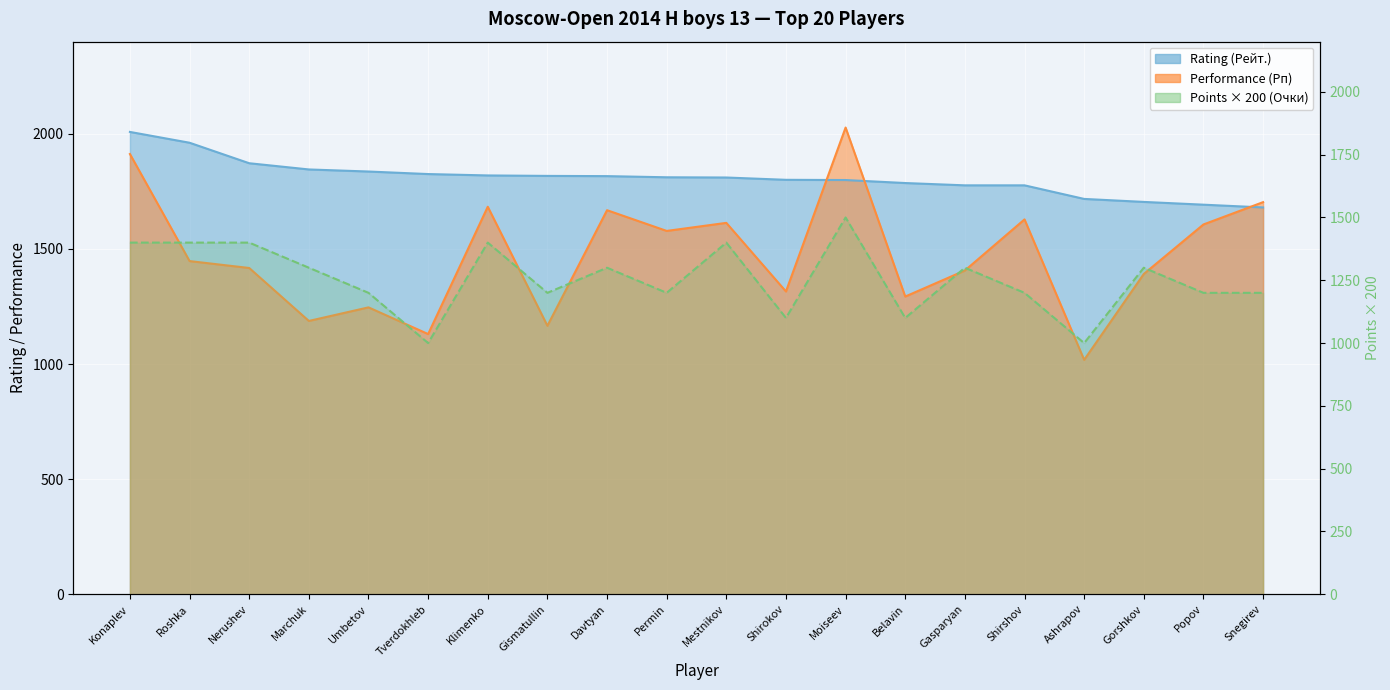

Where do Rating (Рейт.) and Performance (Рп) first cross each other?

Shirokov and Moiseev